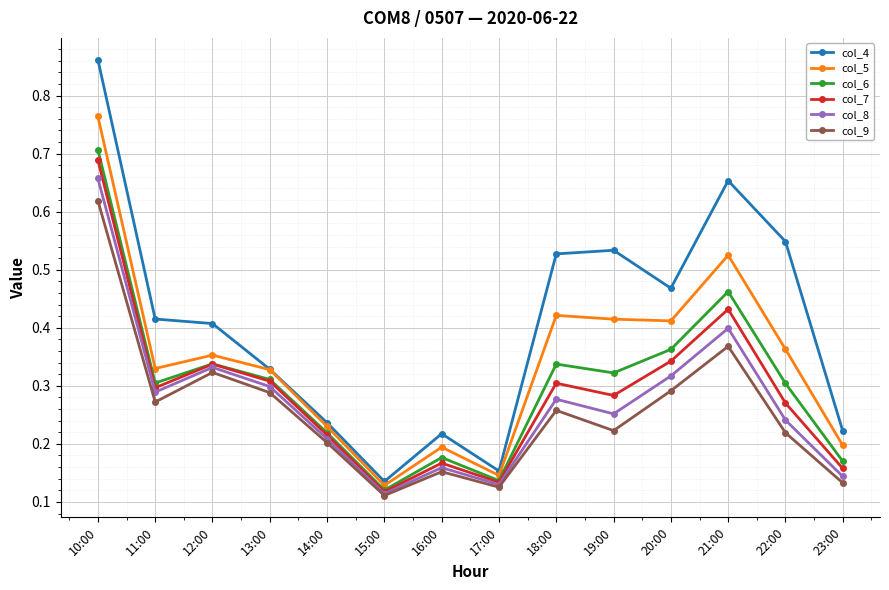

Which series has the widest spread of values?

col_4